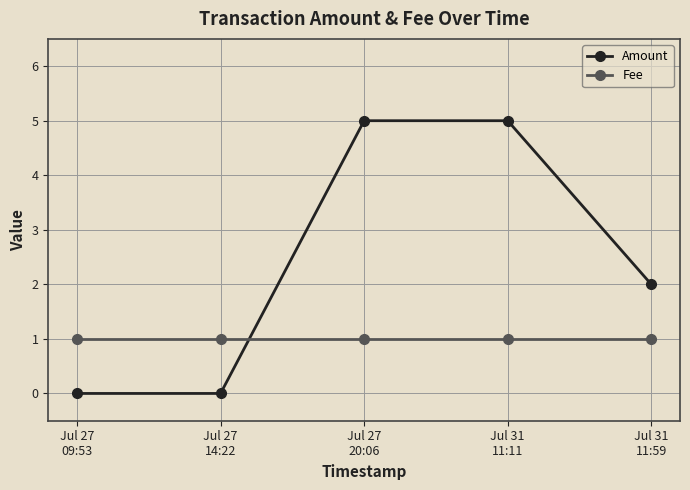

Where do Fee and Amount first cross each other?

Jul 27
14:22 and Jul 27
20:06